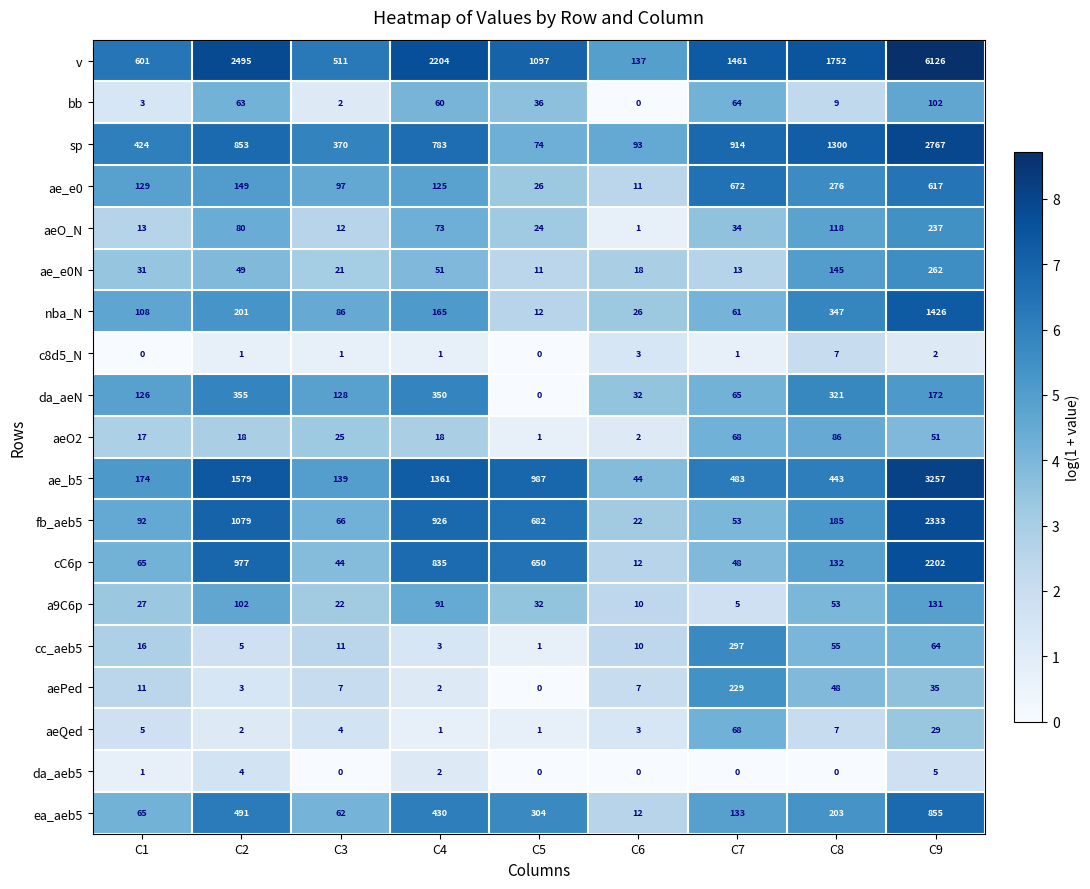

At which label does fb_aeb5 first exceed 185?

C2